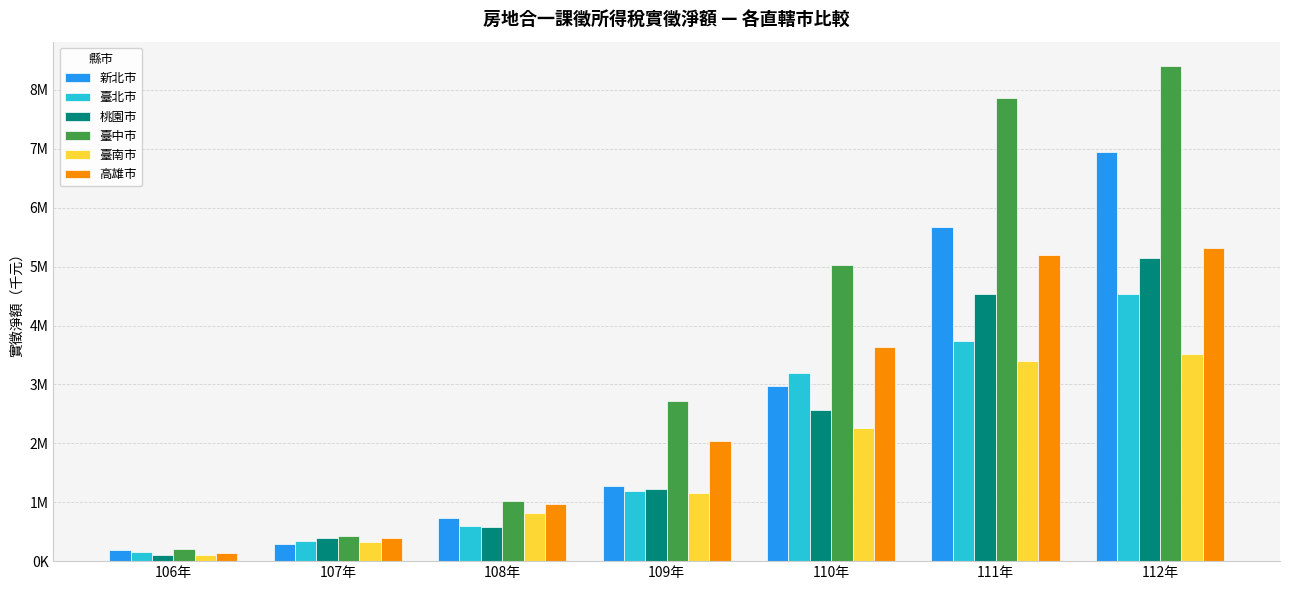

Are the bars horizontal?

No